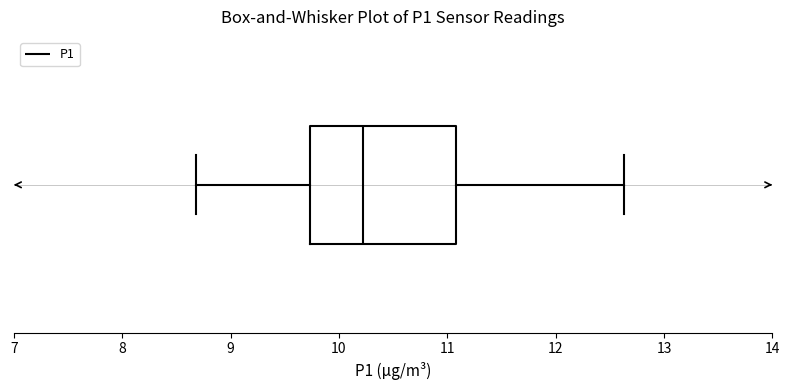

Read this box plot against the x-axis: the position of the median line, the range covered by the box, and the ends of both whiskers. The values are not printed on the chart, so give them approximately, as read against the axis.

median 10.2, box 9.7 to 11.1, whiskers 8.7 to 12.6